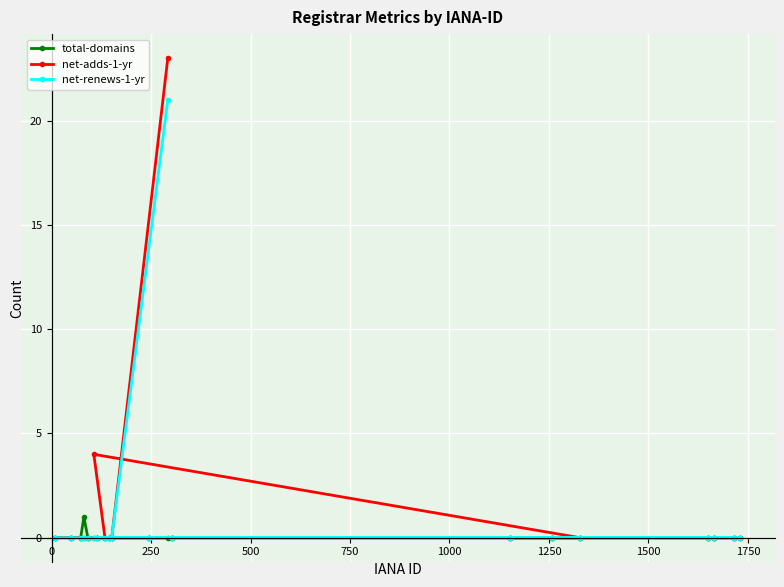

Rank the series by their maximum value, from highest to lowest.

net-adds-1-yr, net-renews-1-yr, total-domains